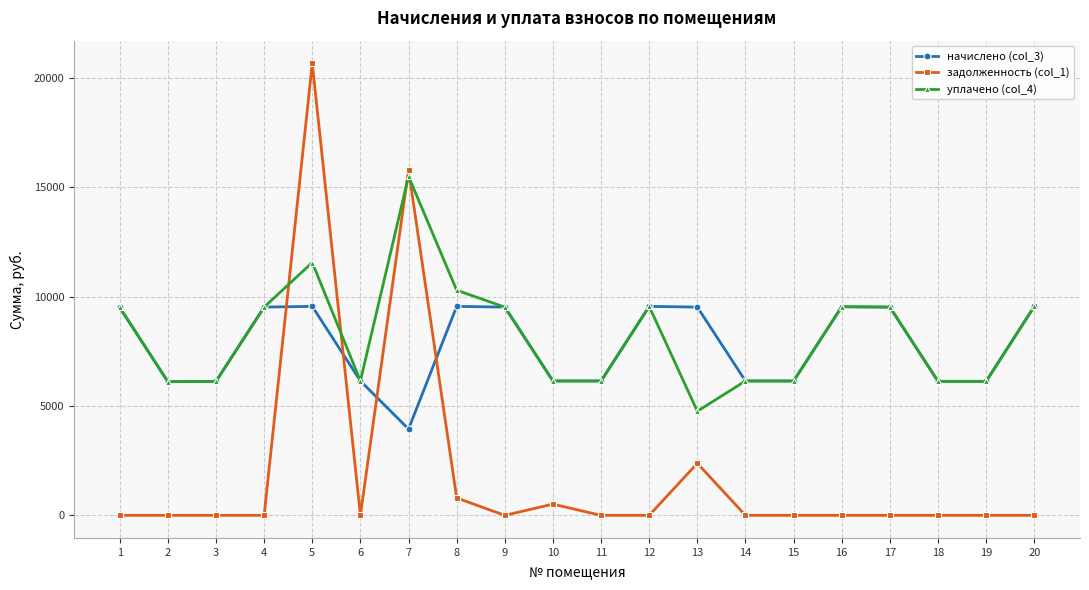

What is the highest value of the уплачено (col_4) series?

15501.2